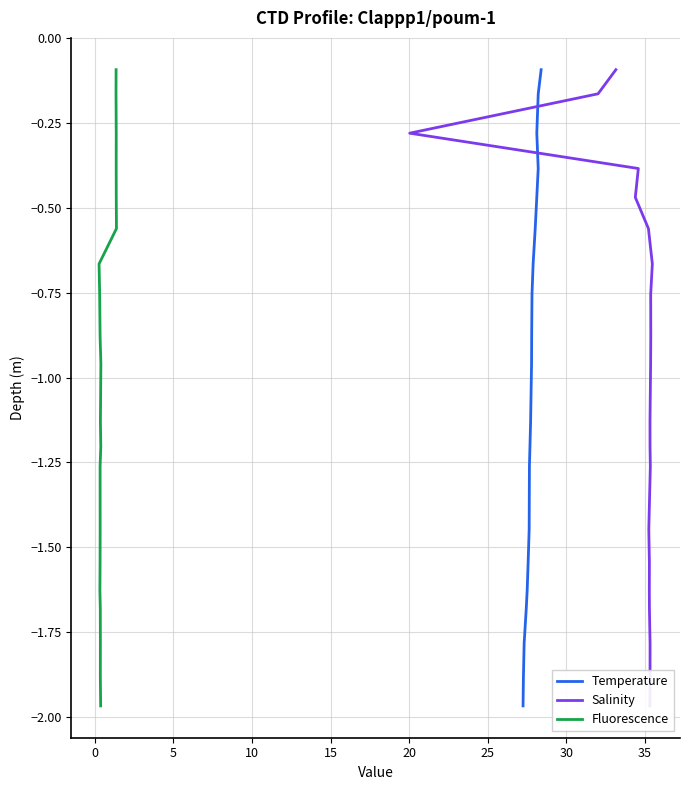

True or false: Temperature and Fluorescence intersect in this chart.

False